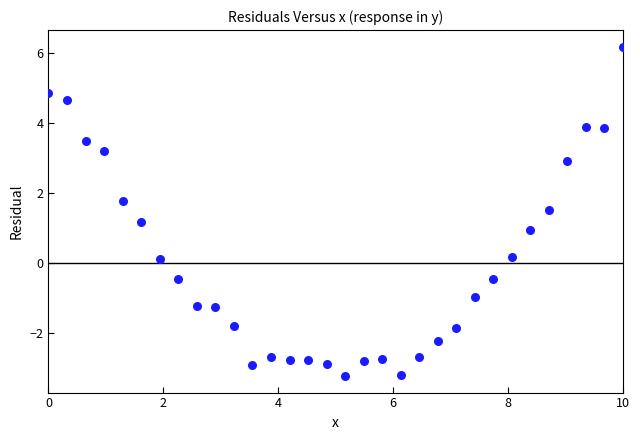

What is the range of X values (max minus min)?

10.0